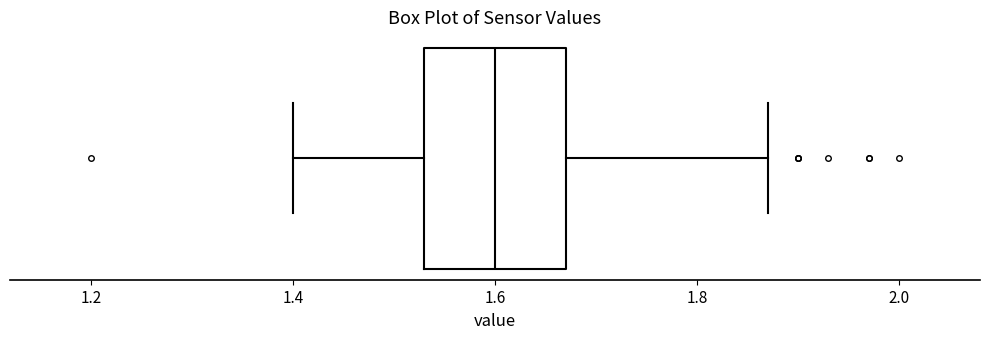

Transcribe this box plot: give where the median line is, the range the box spans, and where the two whiskers end, as read against the x-axis. The values are not printed on the chart, so give them approximately, as read against the axis.

median 1.60, box 1.54 to 1.68, whiskers 1.40 to 1.88